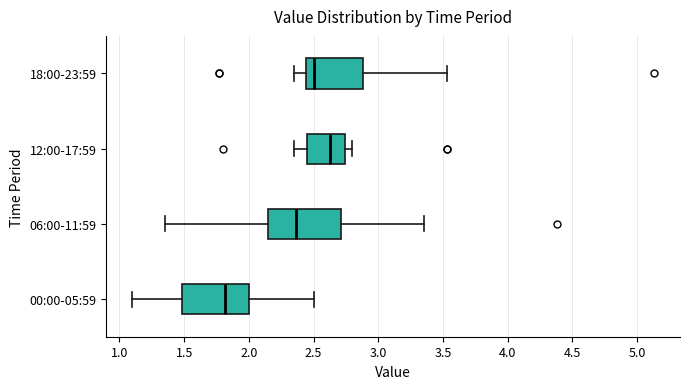

Reading bottom to top, transcribe this box plot: for each box, give where its median line is, the range the box spans, and where its two whiskers end, as read against the x-axis. The values are not printed on the chart, so give them approximately, as read against the axis.

00:00-05:59: median 1.80, box 1.50 to 2.00, whiskers 1.10 to 2.50
06:00-11:59: median 2.35, box 2.15 to 2.70, whiskers 1.35 to 3.35
12:00-17:59: median 2.65, box 2.45 to 2.75, whiskers 2.35 to 2.80
18:00-23:59: median 2.50, box 2.45 to 2.90, whiskers 2.35 to 3.55